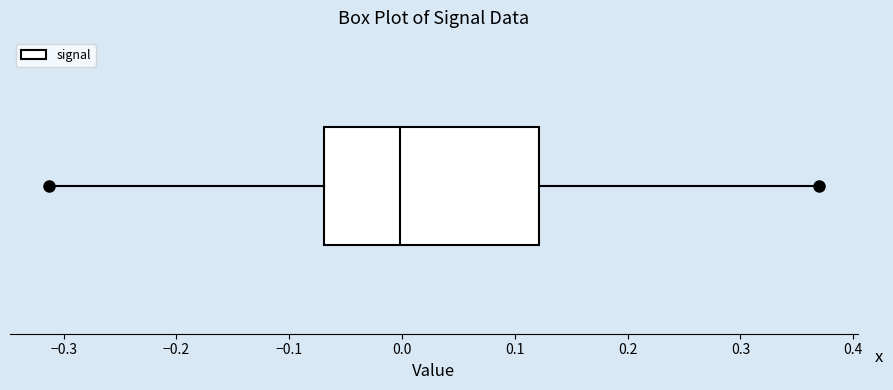

Where does the left whisker of the box end on the x-axis? The values are not printed on the chart, so give them approximately, as read against the axis.

-0.31